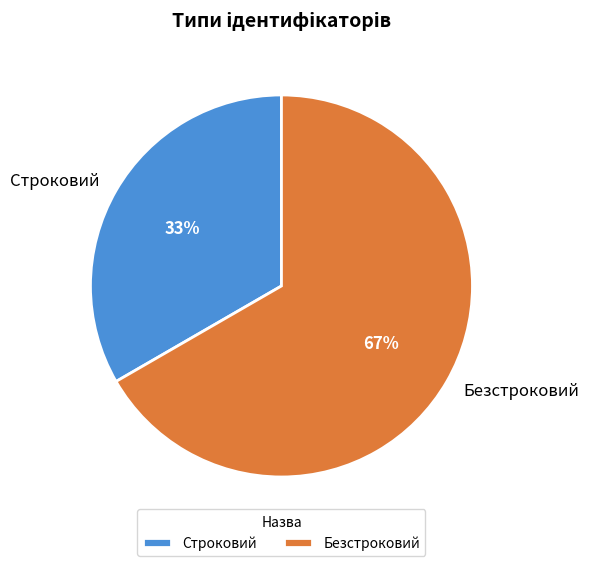

To the nearest percent, what is the average slice percentage?

50%